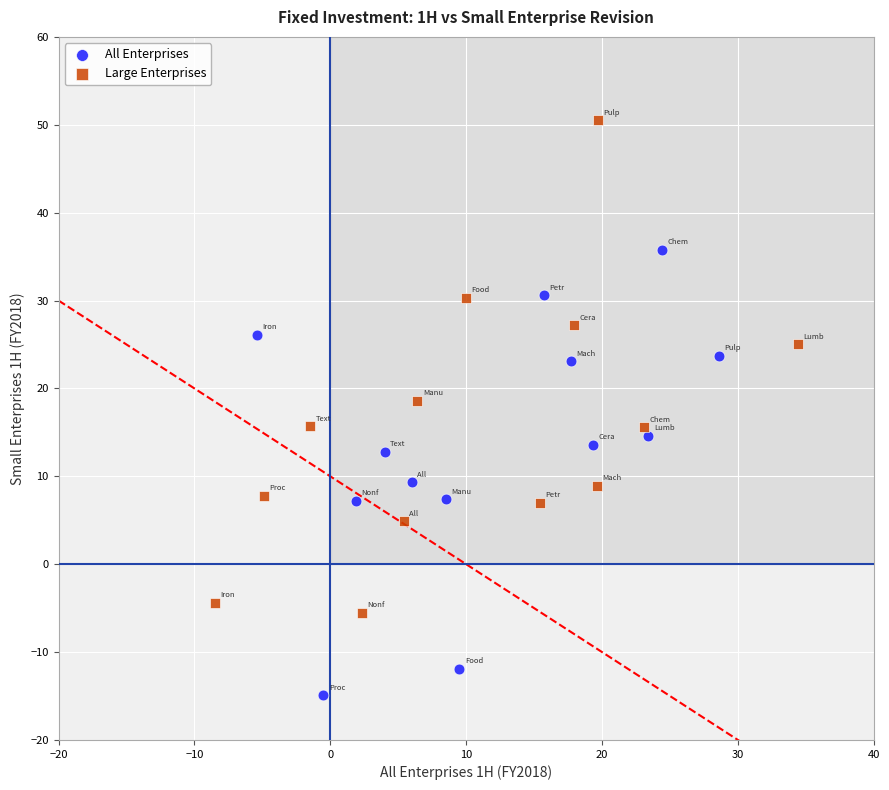

Which series has the largest Y range (max minus min)?

Large Enterprises